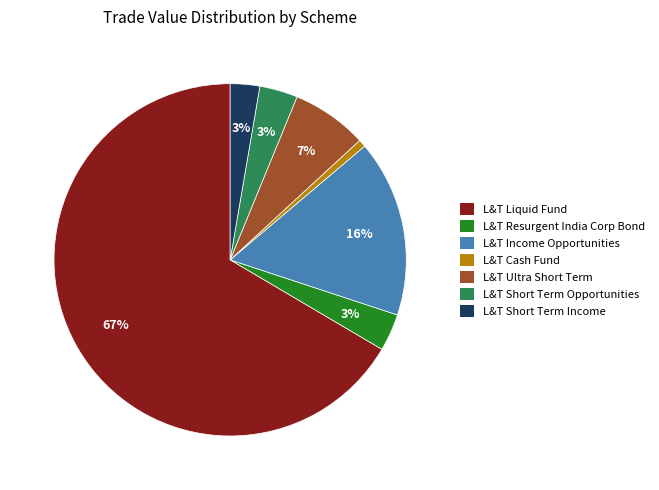

To the nearest percent, what is the difference between the largest and smallest slice percentages?

66%